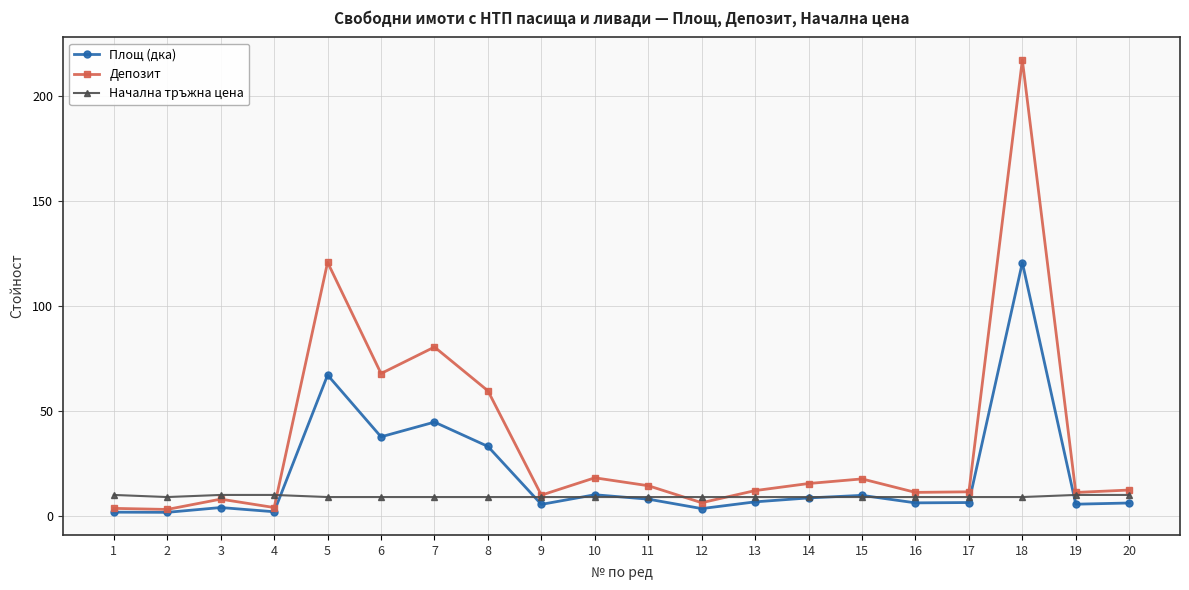

Is it true that Начална тръжна цена equals 9.0 at 17?

True